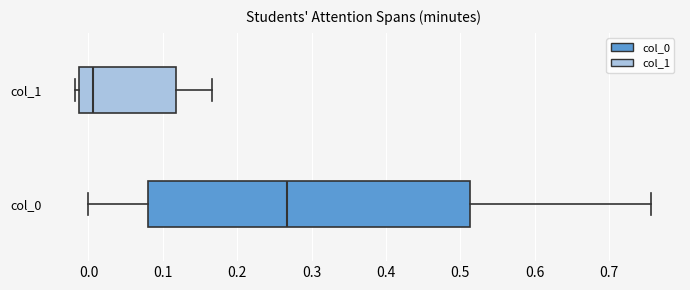

Where does the median line of the box for col_1 sit on the x-axis? The values are not printed on the chart, so give them approximately, as read against the axis.

0.01